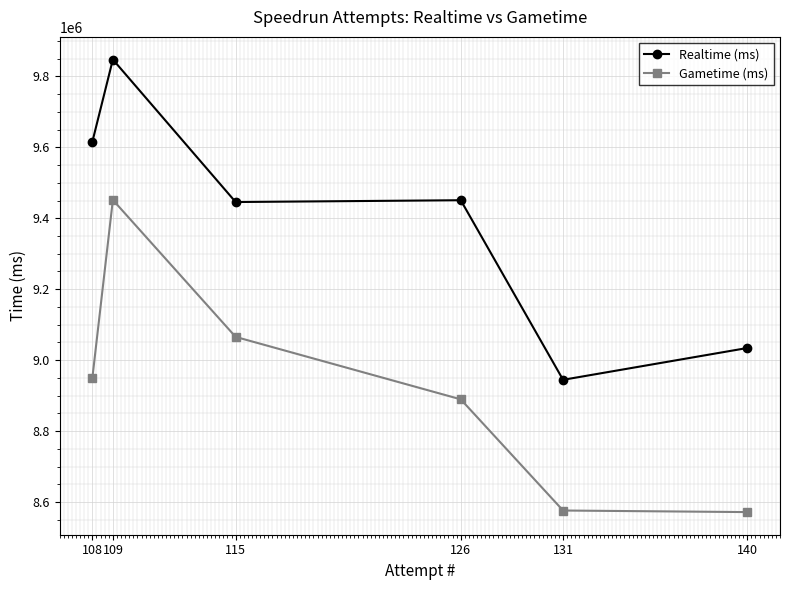

Which series has the largest range (max minus min)?

Realtime (ms)